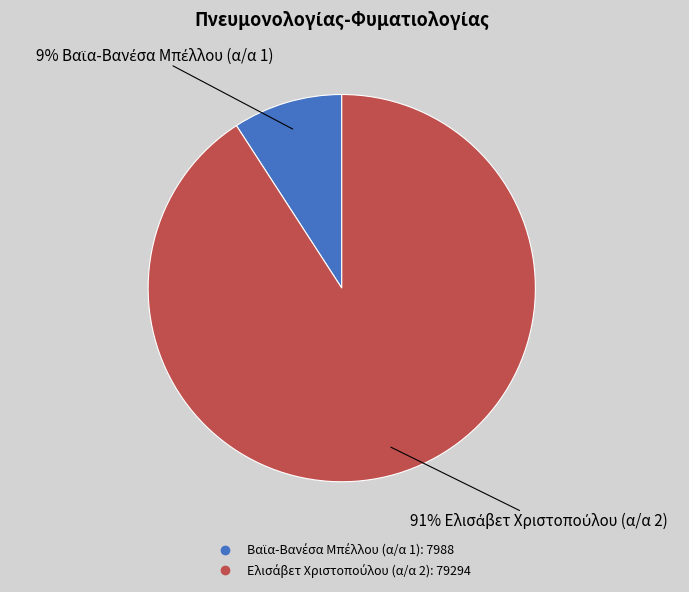

Does any single category account for the majority?

Yes